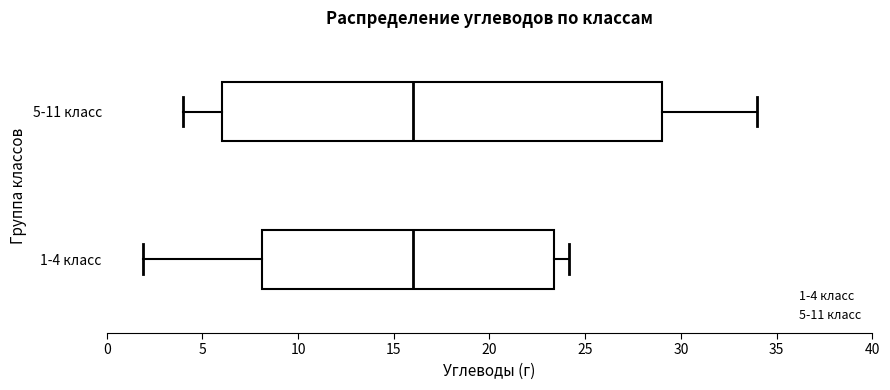

Which box is the widest, from its left edge to its right edge?

5-11 класс